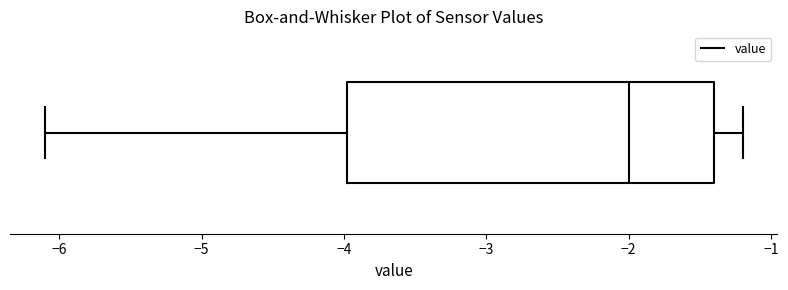

Read this box plot against the x-axis: the position of the median line, the range covered by the box, and the ends of both whiskers. The values are not printed on the chart, so give them approximately, as read against the axis.

median -2.0, box -4.0 to -1.4, whiskers -6.1 to -1.2